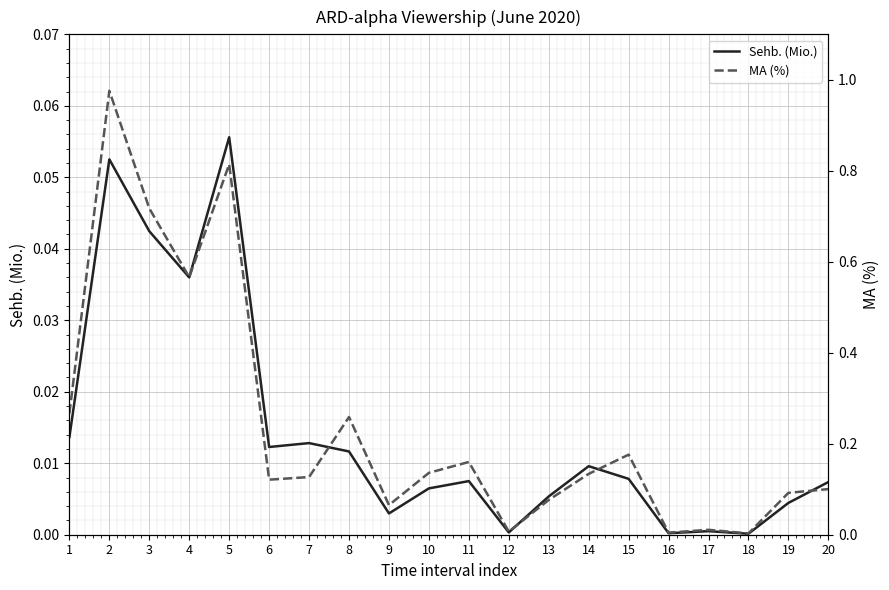

Reading left to right, extract all data points from this chart.

Sehb. (Mio.): 1=0.0	2=0.1	3=0.0	4=0.0	5=0.1	6=0.0	7=0.0	8=0.0	9=0.0	10=0.0	11=0.0	12=0.0	13=0.0	14=0.0	15=0.0	16=0.0	17=0.0	18=0.0	19=0.0	20=0.0
MA (%): 1=0.3	2=1.0	3=0.7	4=0.6	5=0.8	6=0.1	7=0.1	8=0.3	9=0.1	10=0.1	11=0.2	12=0.0	13=0.1	14=0.1	15=0.2	16=0.0	17=0.0	18=0.0	19=0.1	20=0.1